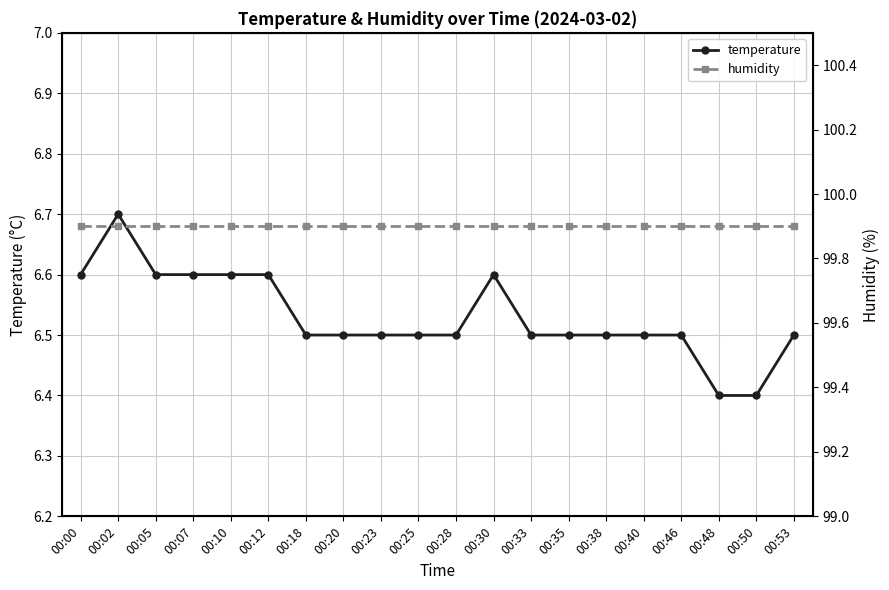

Is it true that humidity equals 99.9 at 00:25?

True